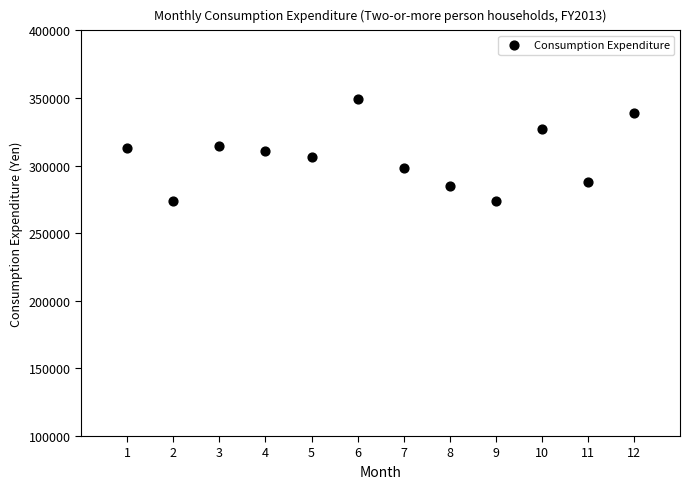

What is the range of X values (max minus min)?

11